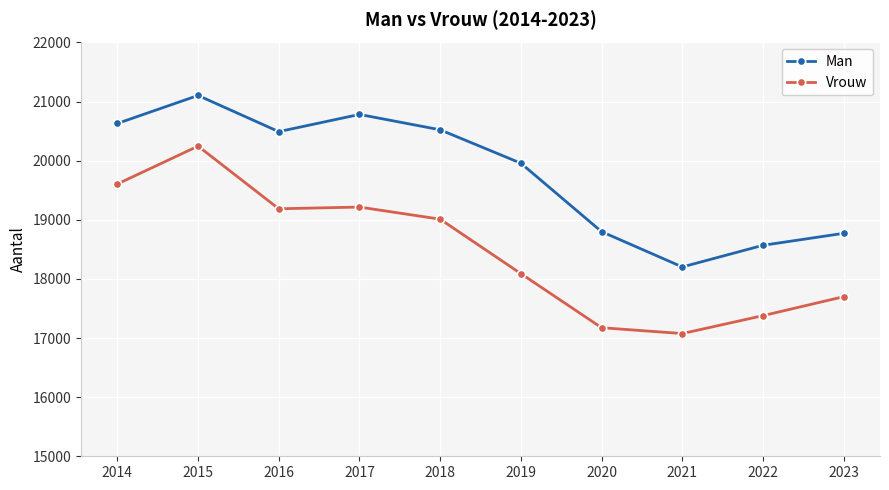

In Man, how many points are higher than both neighbors (excluding endpoints)?

2